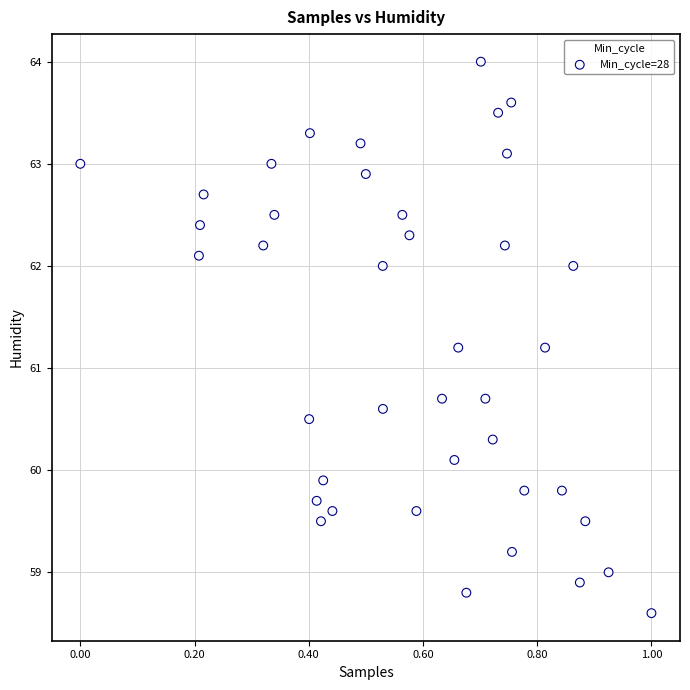

What is the range of Y values (max minus min)?

5.4